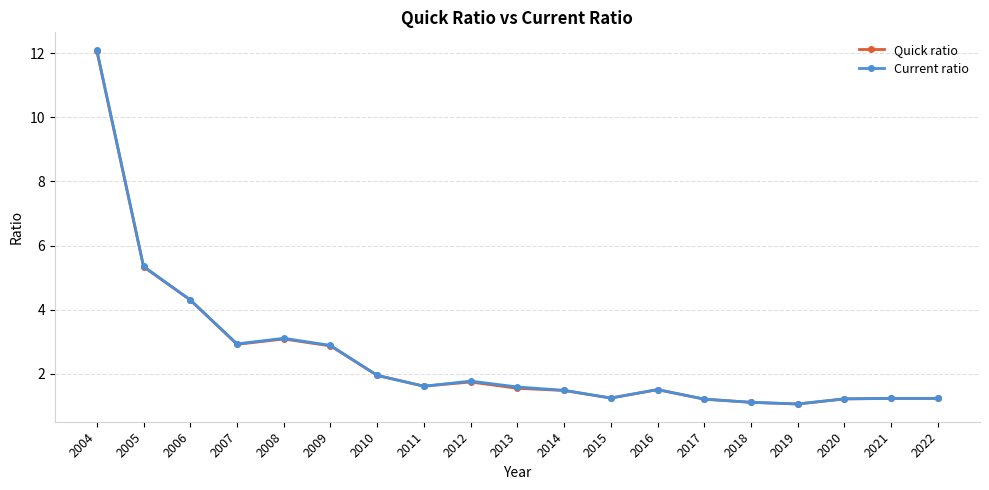

Reading left to right, list all the values displayed in this chart.

Quick ratio: 12.1	5.3	4.3	2.9	3.1	2.9	1.9	1.6	1.7	1.5	1.5	1.2	1.5	1.2	1.1	1.1	1.2	1.2	1.2
Current ratio: 12.1	5.3	4.3	2.9	3.1	2.9	1.9	1.6	1.8	1.6	1.5	1.2	1.5	1.2	1.1	1.1	1.2	1.2	1.2